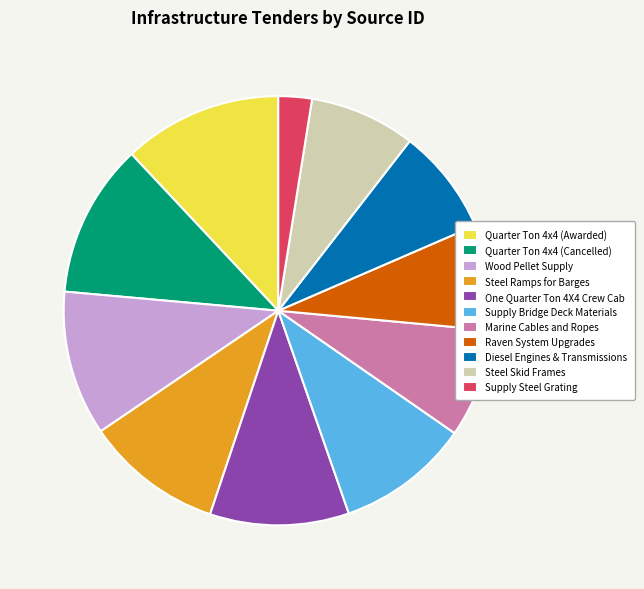

What is the smallest slice in the pie chart?

Supply Steel Grating